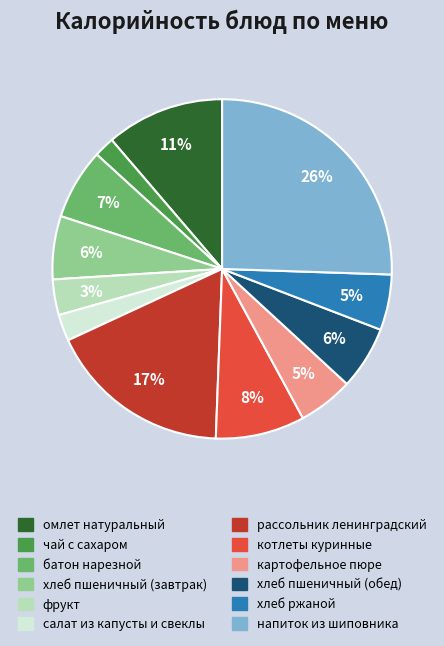

Is there any slice that represents more than half of the pie?

No